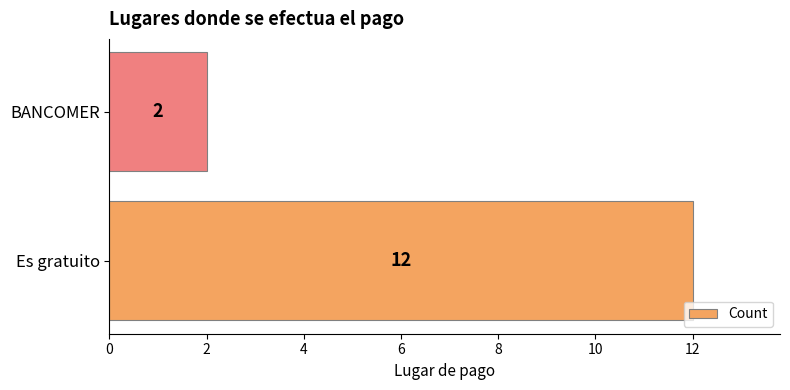

List the labels in order of value, largest first.

Es gratuito, BANCOMER